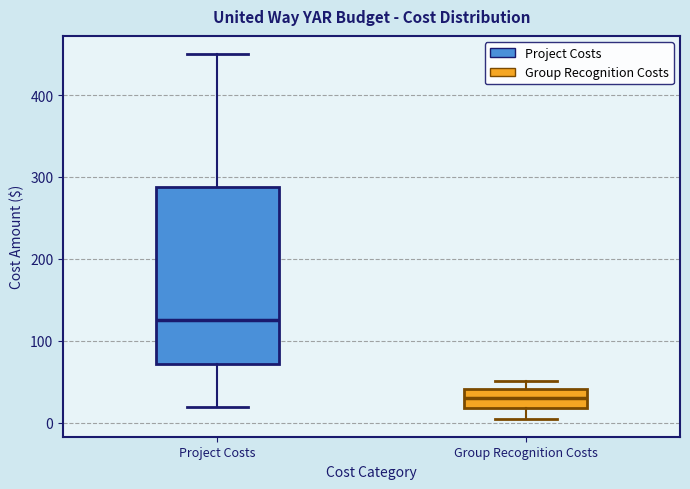

Reading left to right, transcribe this box plot: for each box, give where its median line is, the range the box spans, and where its two whiskers end, as read against the y-axis. The values are not printed on the chart, so give them approximately, as read against the axis.

Project Costs: median 130, box 70 to 290, whiskers 20 to 450
Group Recognition Costs: median 30, box 20 to 40, whiskers 10 to 50